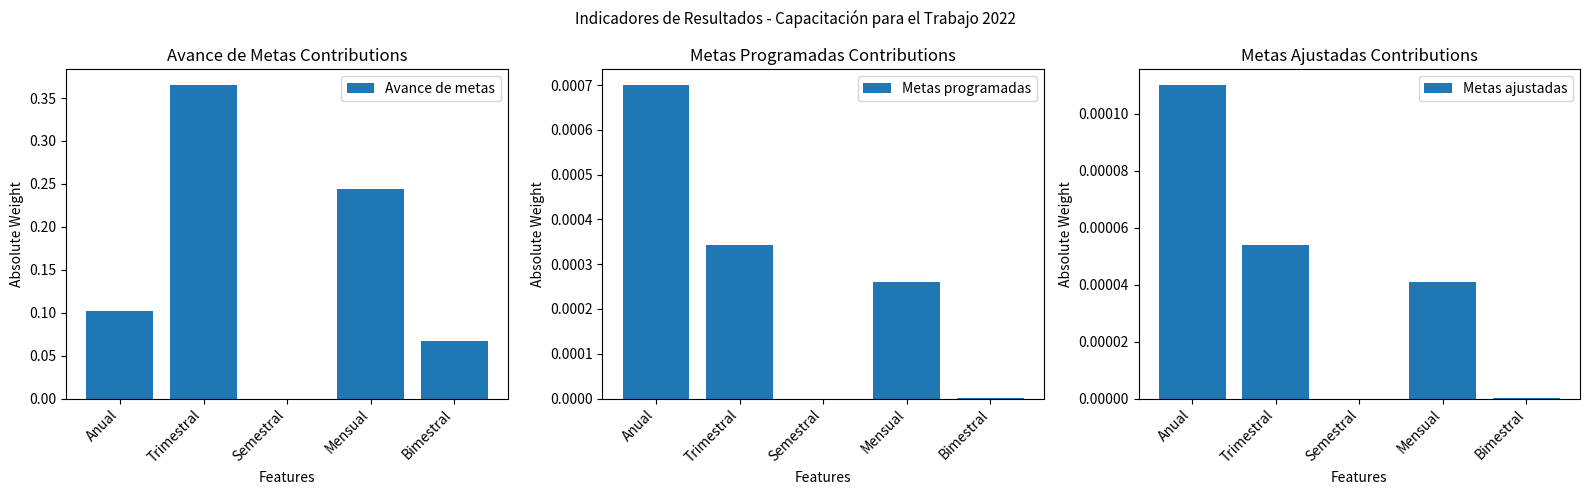

What is the average value of the Avance de metas series?

0.2